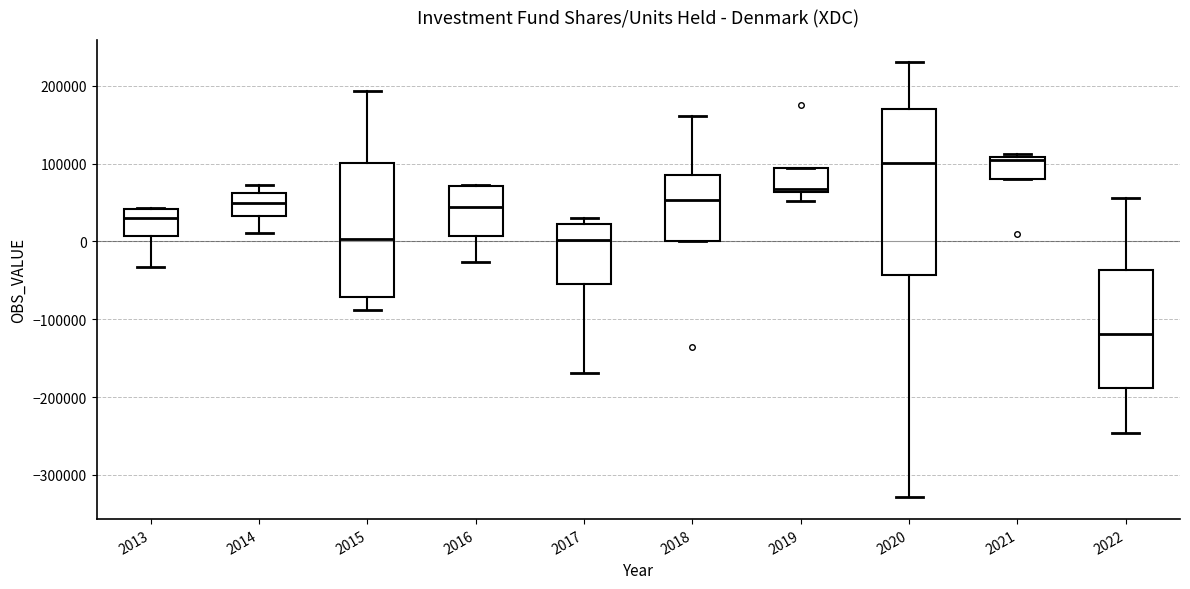

Reading left to right, transcribe this box plot: for each box, give where its median line is, the range the box spans, and where its two whiskers end, as read against the y-axis. The values are not printed on the chart, so give them approximately, as read against the axis.

2013: median 30000, box 10000 to 40000, whiskers -30000 to 40000
2014: median 50000, box 30000 to 60000, whiskers 10000 to 70000
2015: median 0, box -70000 to 100000, whiskers -90000 to 190000
2016: median 40000, box 10000 to 70000, whiskers -30000 to 70000
2017: median 0, box -50000 to 20000, whiskers -170000 to 30000
2018: median 50000, box 0 to 80000, whiskers 0 to 160000
2019: median 70000, box 60000 to 90000, whiskers 50000 to 90000
2020: median 100000, box -40000 to 170000, whiskers -330000 to 230000
2021: median 100000, box 80000 to 110000, whiskers 80000 to 110000 (just above the box's upper edge)
2022: median -120000, box -190000 to -40000, whiskers -250000 to 60000